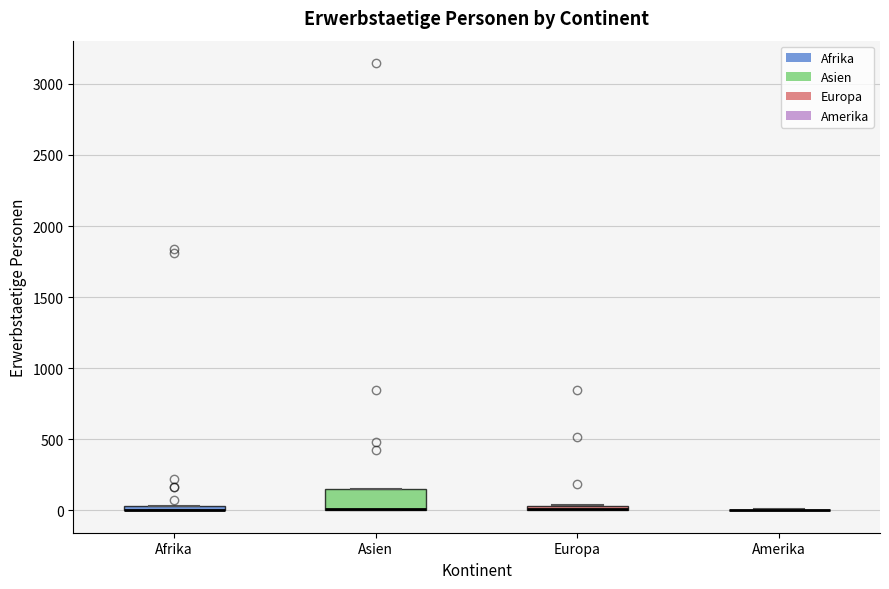

Where is the lower edge of the box for Afrika on the y-axis? The values are not printed on the chart, so give them approximately, as read against the axis.

0